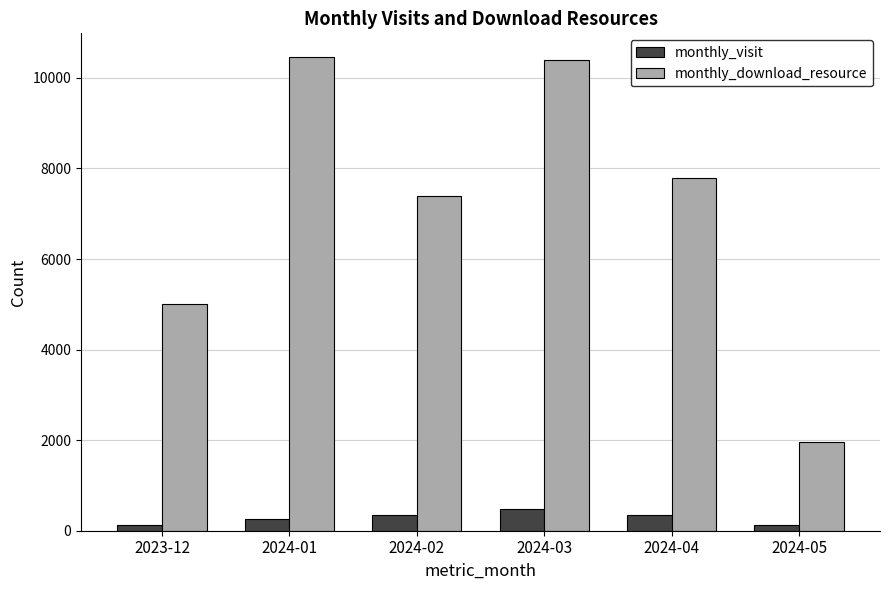

What is the minimum value shown in the chart?

128